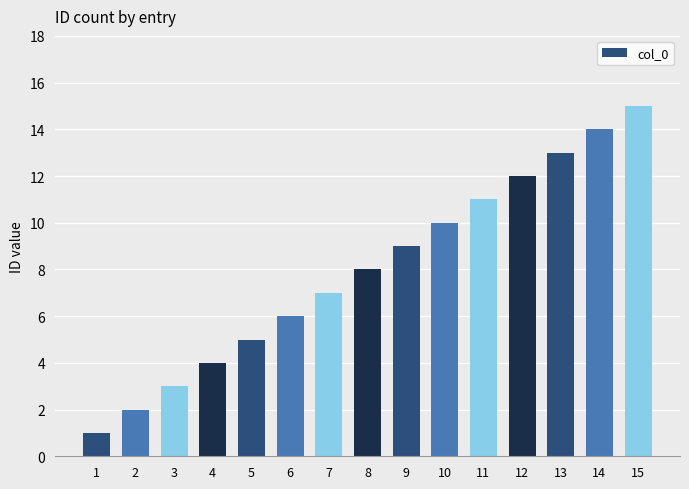

What is the value of the 13th bar from the left?

13